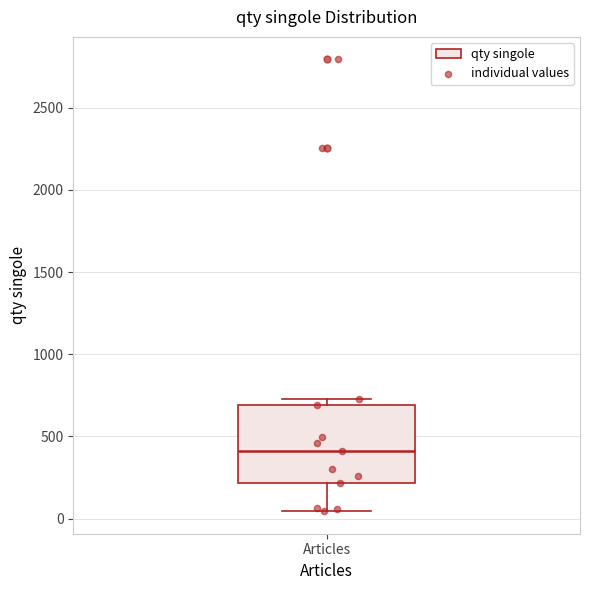

Transcribe this box plot: give where the median line is, the range the box spans, and where the two whiskers end, as read against the y-axis. The values are not printed on the chart, so give them approximately, as read against the axis.

median 400, box 200 to 700, whiskers 50 to 750